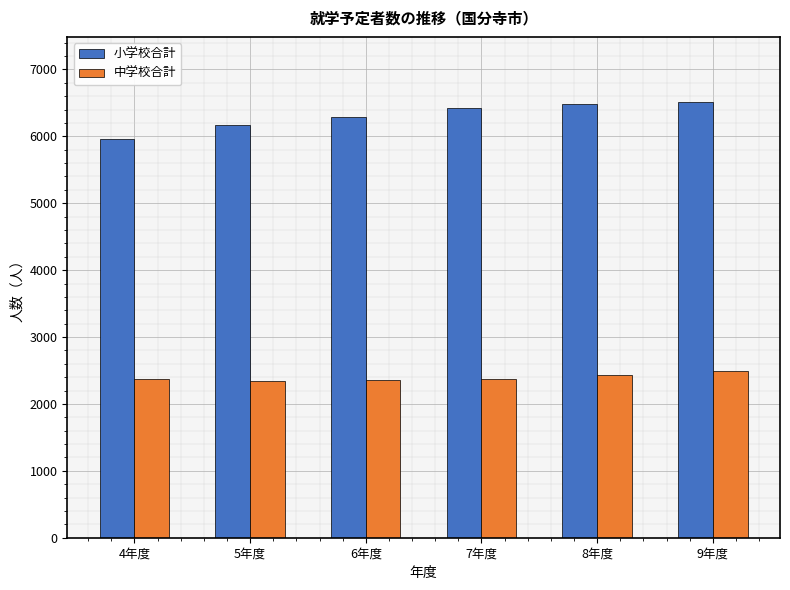

Rank the series by their average value, from lowest to highest.

中学校合計, 小学校合計